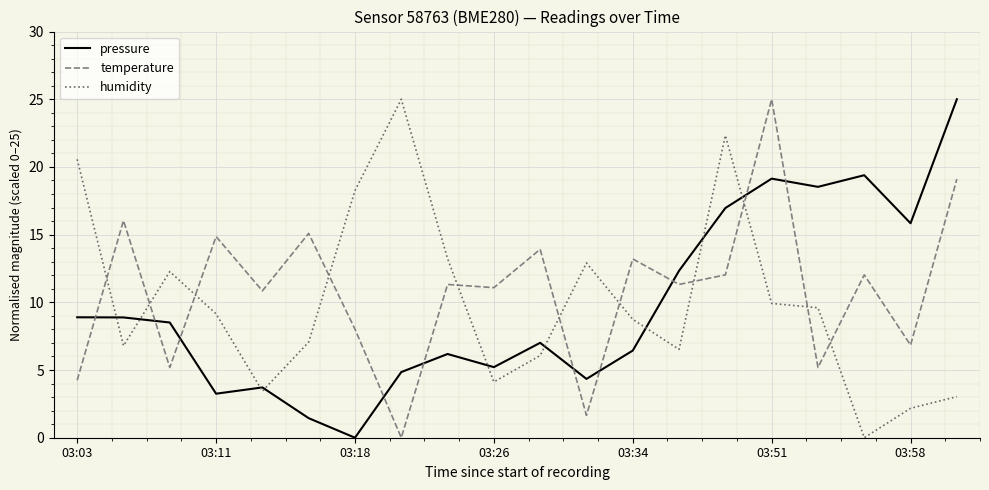

How many intersections are there between temperature and humidity?

11